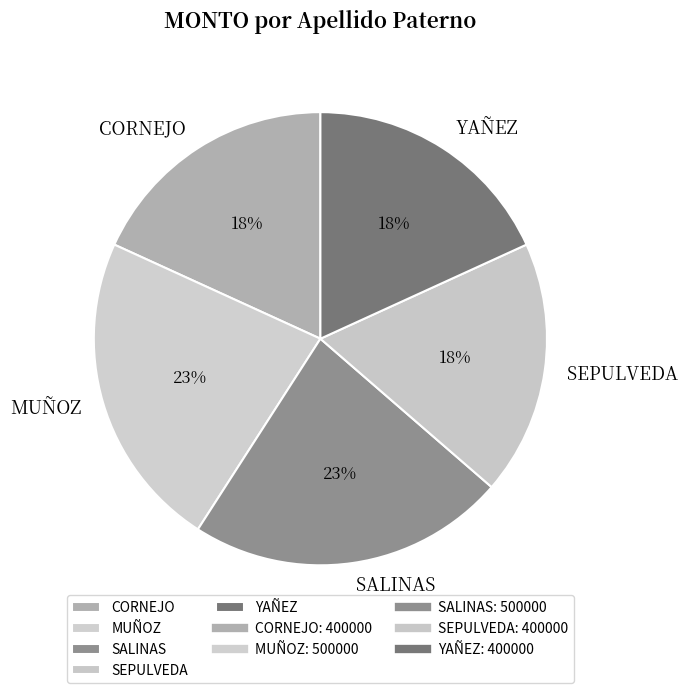

Is there any slice that represents more than half of the pie?

No